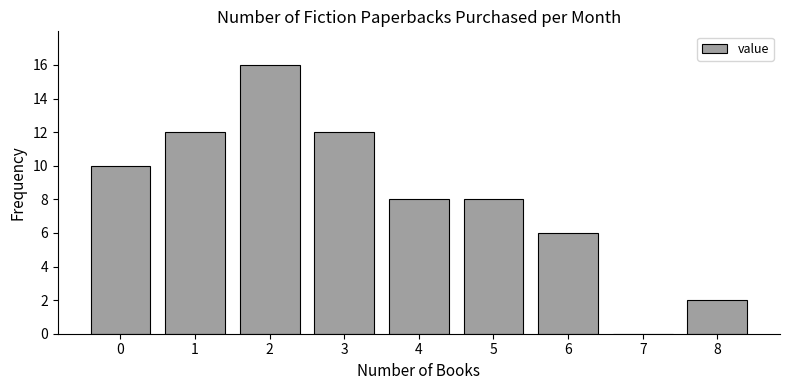

Reading left to right, what are all the values shown in this chart?

0=10	1=12	2=16	3=12	4=8	5=8	6=6	7=0	8=2